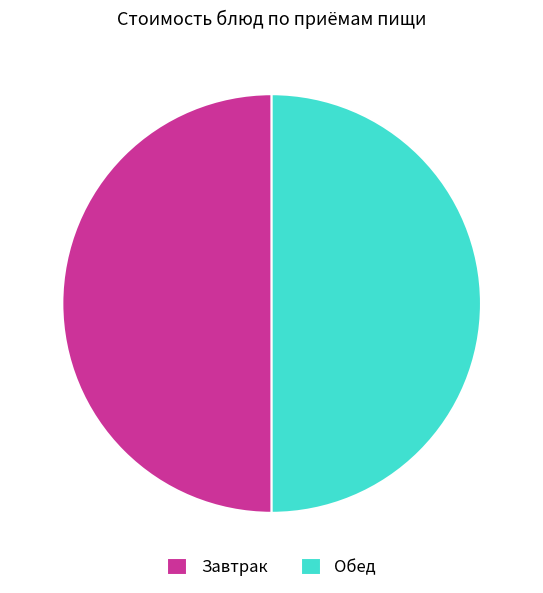

Approximately how many times larger is the value at Завтрак compared to Обед?

1.0